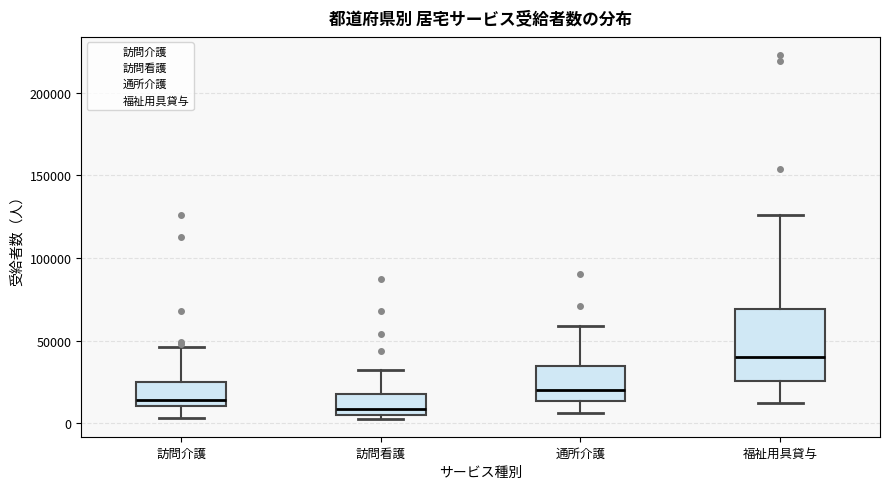

Where does the upper whisker of the box for 訪問介護 end on the y-axis? The values are not printed on the chart, so give them approximately, as read against the axis.

45000